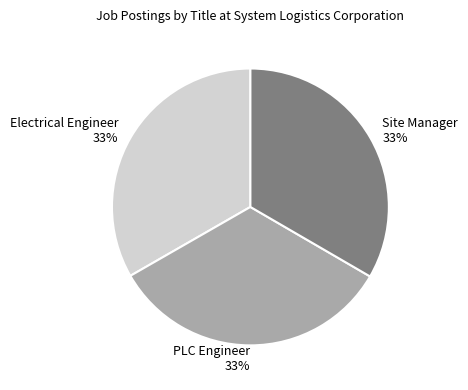

Is PLC Engineer the majority of the pie?

No